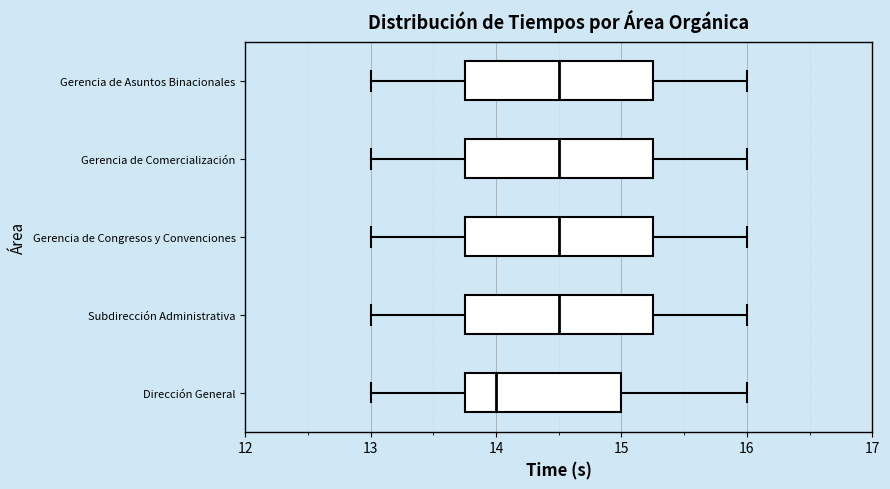

Reading bottom to top, read every box against the x-axis: the position of its median line, the range the box covers, and the ends of its whiskers. The values are not printed on the chart, so give them approximately, as read against the axis.

Dirección General: median 14.0, box 13.8 to 15.0, whiskers 13.0 to 16.0
Subdirección Administrativa: median 14.5, box 13.8 to 15.3, whiskers 13.0 to 16.0
Gerencia de Congresos y Convenciones: median 14.5, box 13.8 to 15.3, whiskers 13.0 to 16.0
Gerencia de Comercialización: median 14.5, box 13.8 to 15.3, whiskers 13.0 to 16.0
Gerencia de Asuntos Binacionales: median 14.5, box 13.8 to 15.3, whiskers 13.0 to 16.0